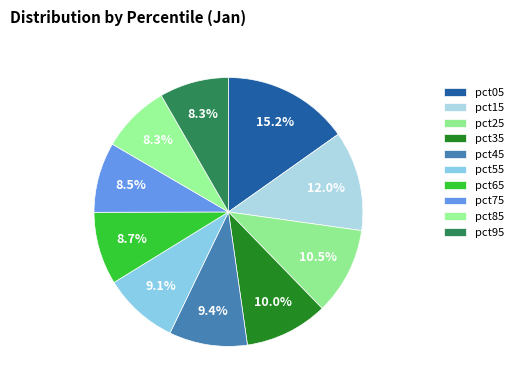

Which category has the biggest portion of the pie?

pct05